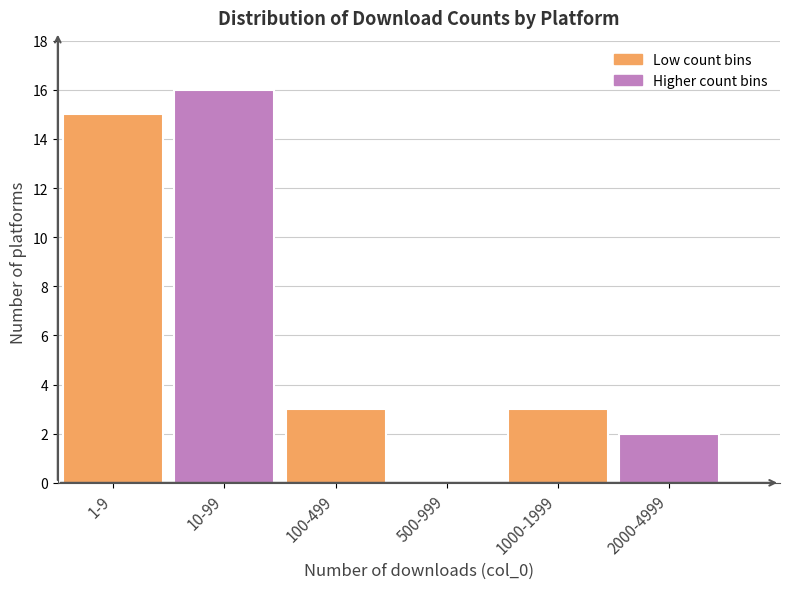

Reading right to left, extract all data points from this chart.

2000-4999=2	1000-1999=3	500-999=0	100-499=3	10-99=16	1-9=15